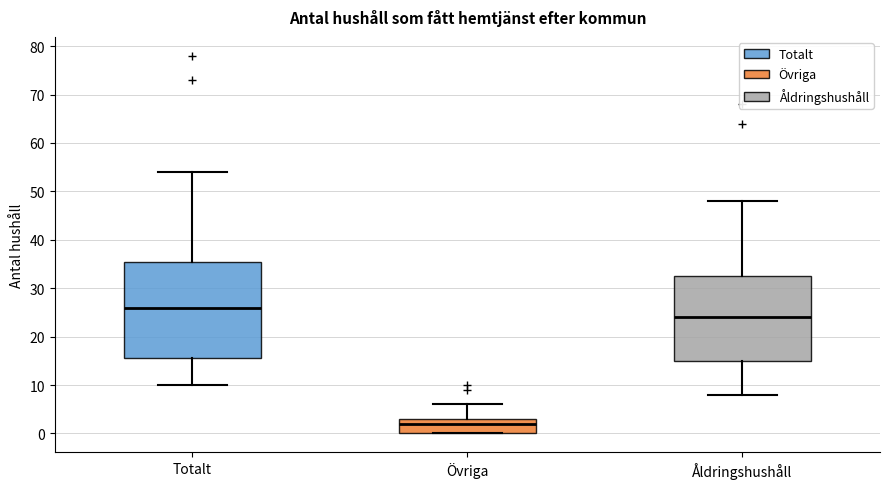

Comparing the boxes themselves (not the whiskers), which one is the tallest?

Totalt